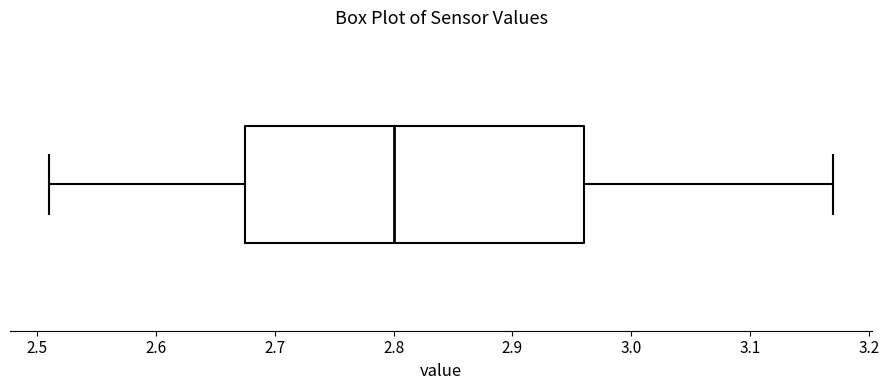

Transcribe this box plot: give where the median line is, the range the box spans, and where the two whiskers end, as read against the x-axis. The values are not printed on the chart, so give them approximately, as read against the axis.

median 2.80, box 2.68 to 2.96, whiskers 2.51 to 3.17